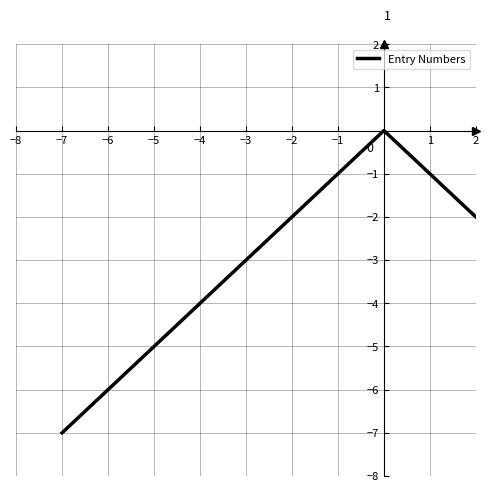

What is the difference between the maximum and minimum values?

7